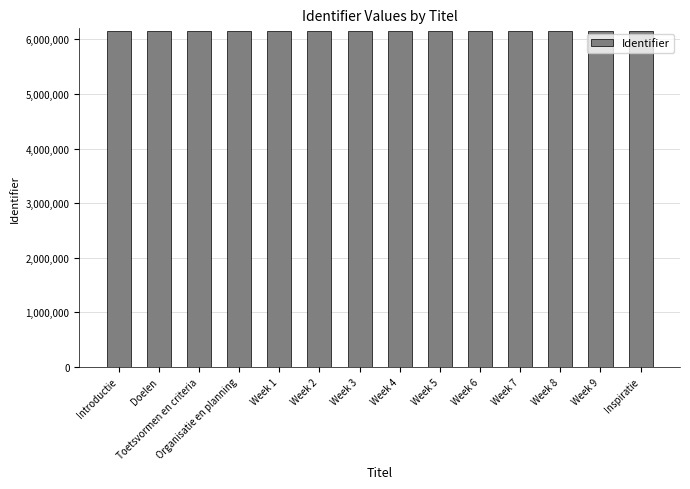

What is the greatest value displayed?

6157089